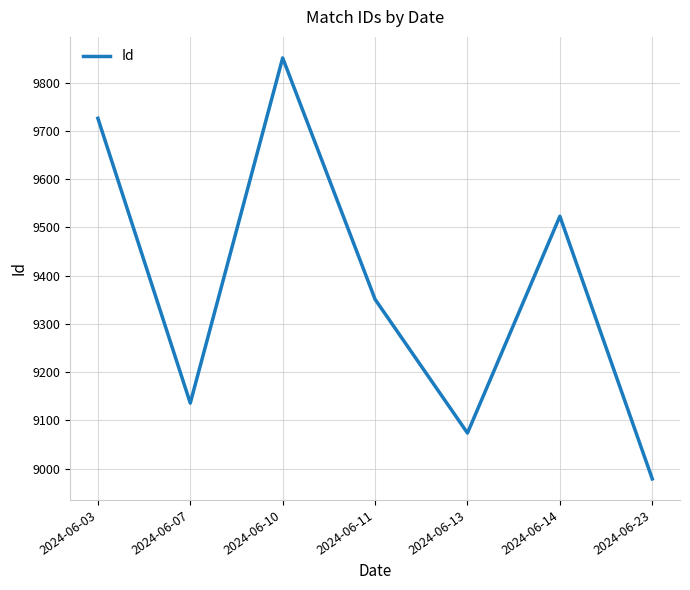

What is the greatest value displayed?

9851